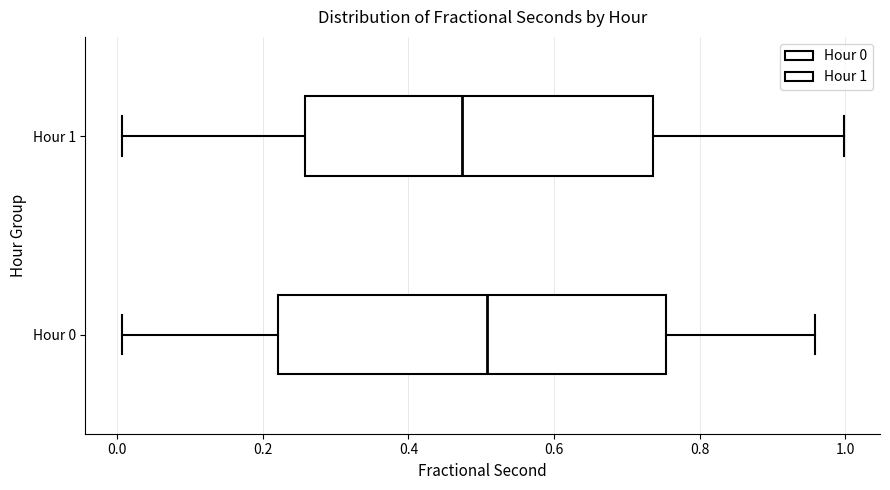

Where does the left whisker of the box for Hour 1 end on the x-axis? The values are not printed on the chart, so give them approximately, as read against the axis.

0.00